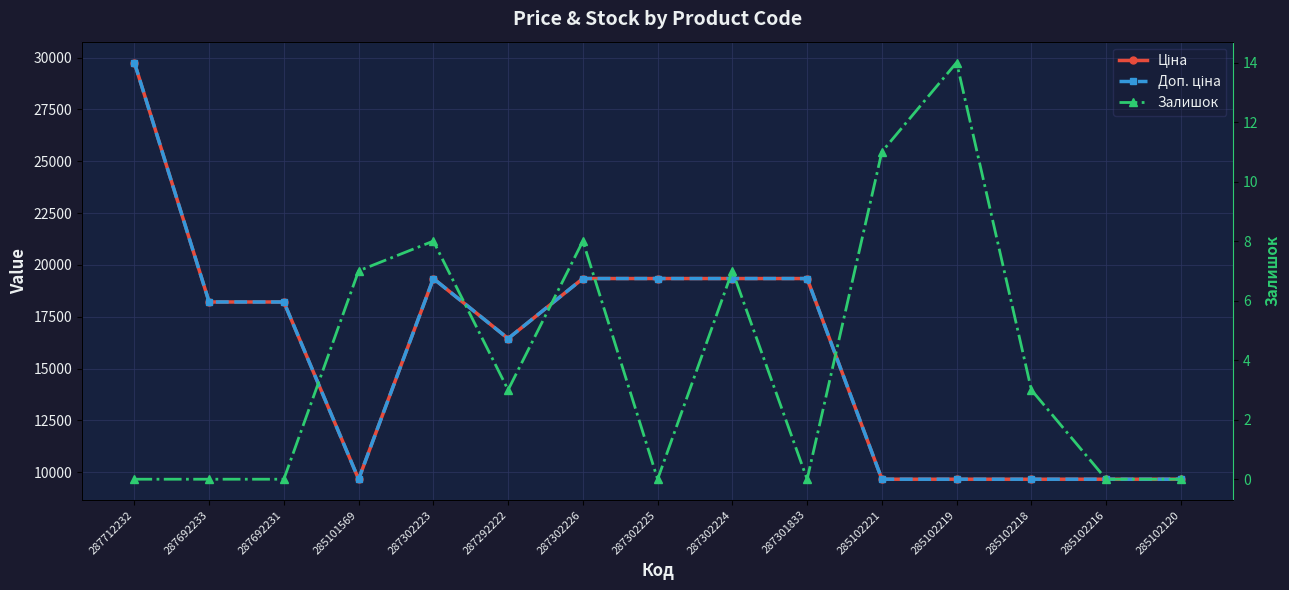

What is the total value across all series at 287712232?

59523.0